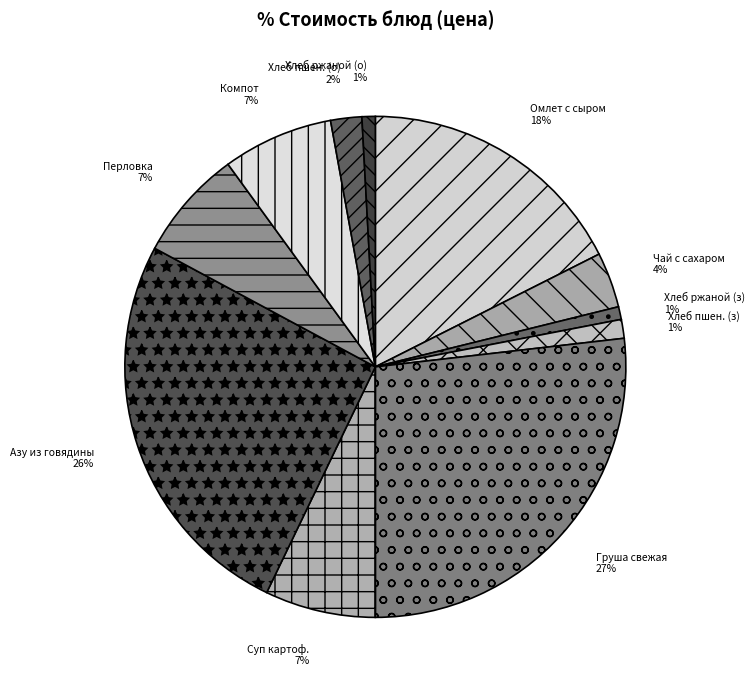

To the nearest percent, what is the difference between the largest and smallest slice percentages?

26%